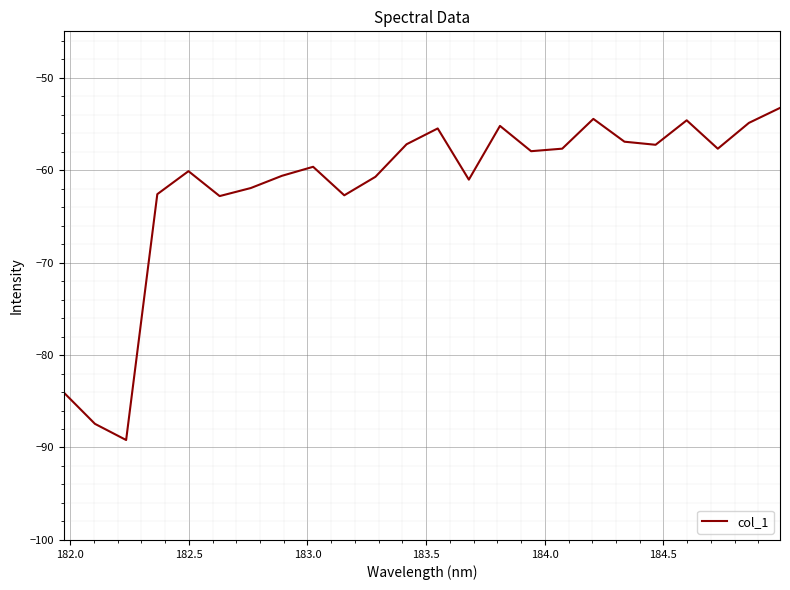

What is the difference between the maximum and minimum values?

35.9